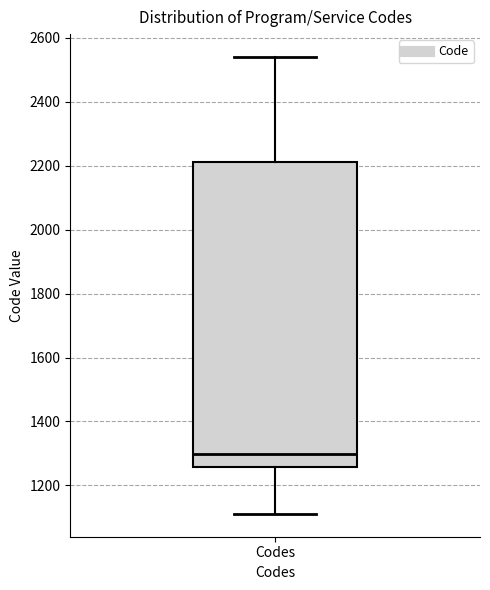

Transcribe this box plot: give where the median line is, the range the box spans, and where the two whiskers end, as read against the y-axis. The values are not printed on the chart, so give them approximately, as read against the axis.

median 1300, box 1260 to 2220, whiskers 1120 to 2540